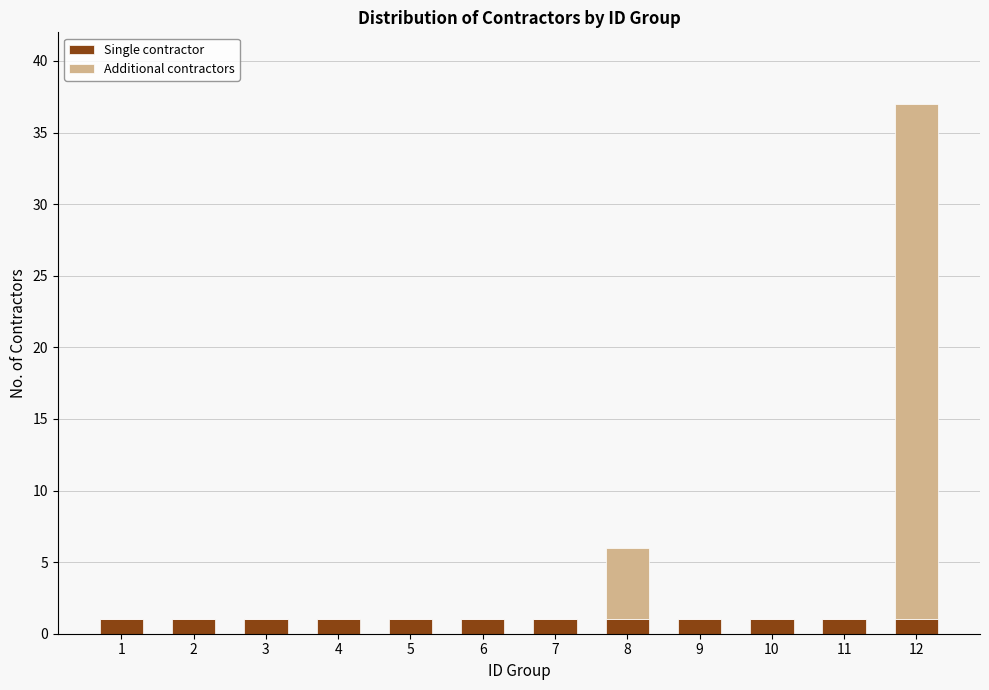

Reading left to right, transcribe the values for Single contractor.

1=1	2=1	3=1	4=1	5=1	6=1	7=1	8=1	9=1	10=1	11=1	12=1